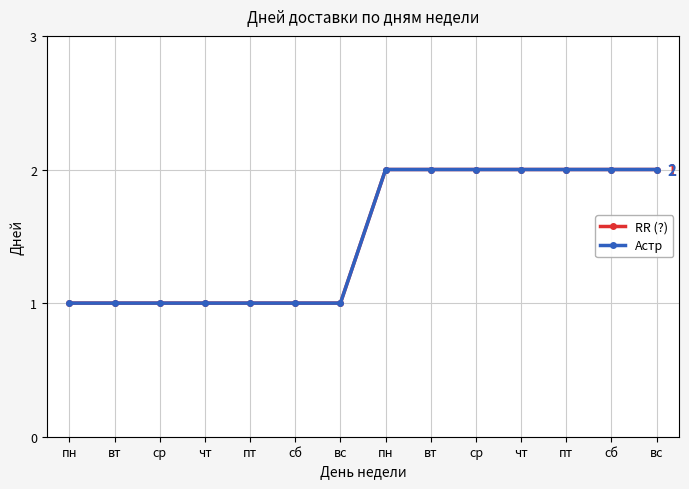

Does the chart have visible grid lines?

Yes